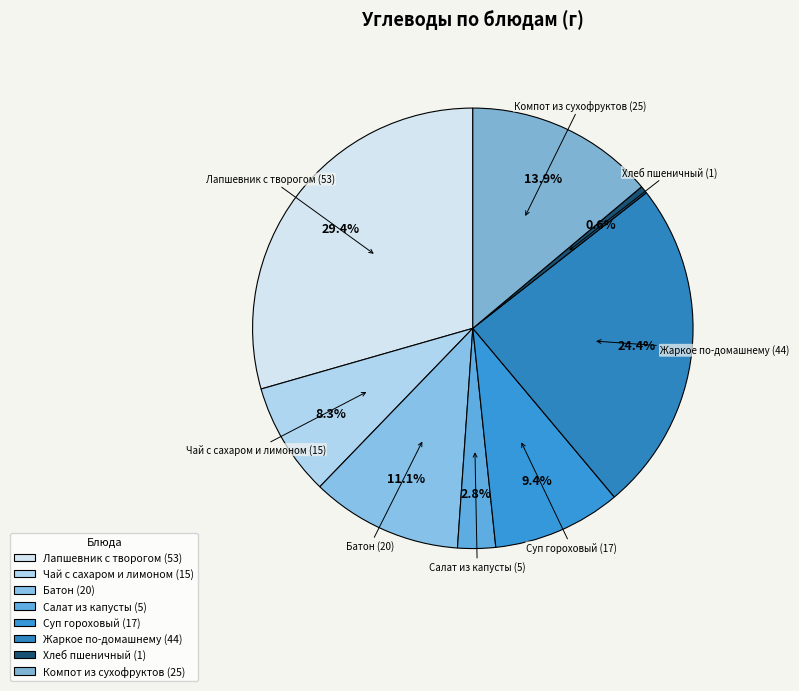

True or false: Батон (20) accounts for 11% of the total.

True